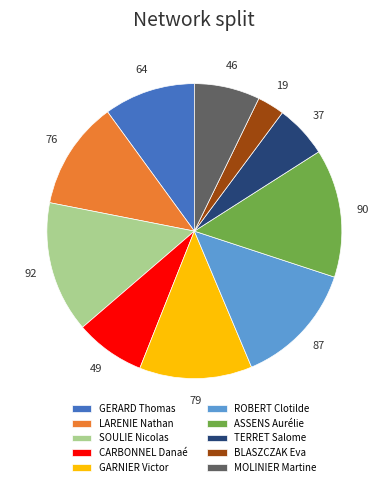

Which category has the smallest portion of the pie?

BLASZCZAK Eva